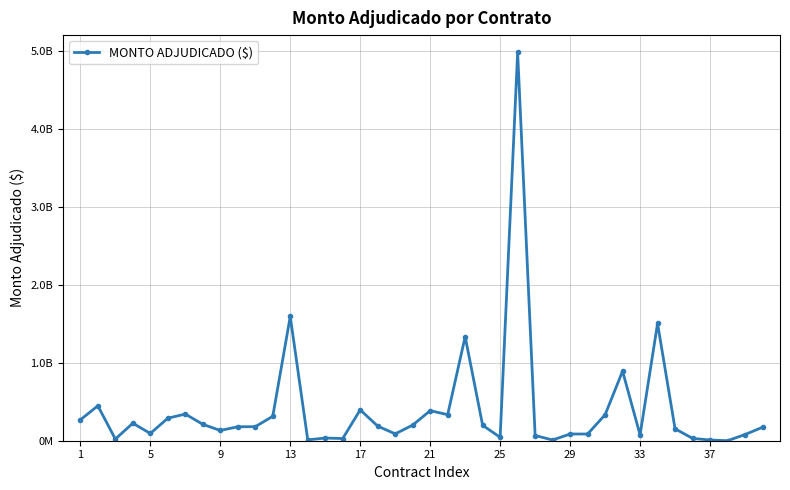

What is the sum of all values?

16003050798